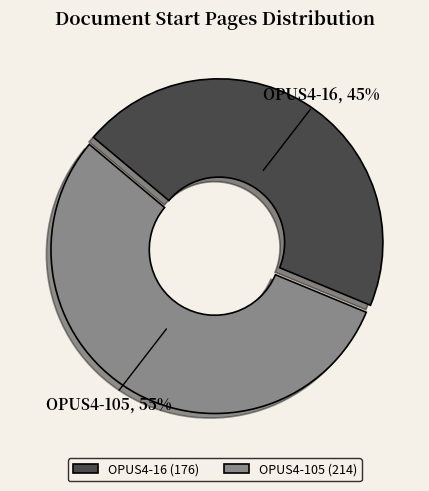

The OPUS4-105 slice represents 62% of the pie. True or false?

False